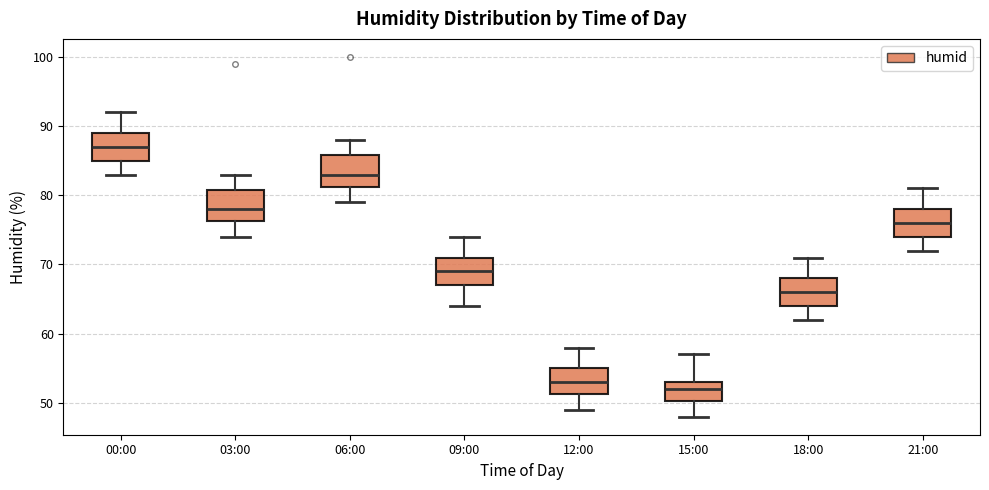

Reading left to right, transcribe this box plot: for each box, give where its median line is, the range the box spans, and where its two whiskers end, as read against the y-axis. The values are not printed on the chart, so give them approximately, as read against the axis.

00:00: median 87, box 85 to 89, whiskers 83 to 92
03:00: median 78, box 76 to 81, whiskers 74 to 83
06:00: median 83, box 81 to 86, whiskers 79 to 88
09:00: median 69, box 67 to 71, whiskers 64 to 74
12:00: median 53, box 51 to 55, whiskers 49 to 58
15:00: median 52, box 50 to 53, whiskers 48 to 57
18:00: median 66, box 64 to 68, whiskers 62 to 71
21:00: median 76, box 74 to 78, whiskers 72 to 81